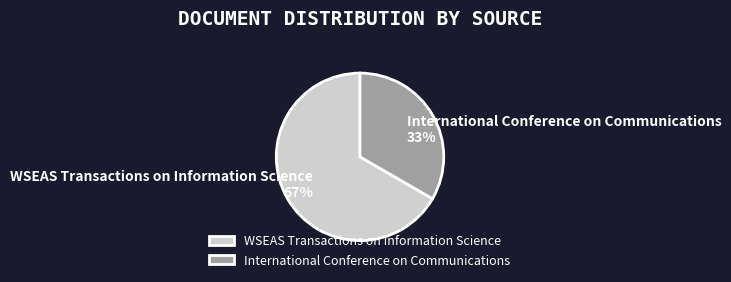

True or false: WSEAS Transactions on Information Science accounts for 74% of the total.

False